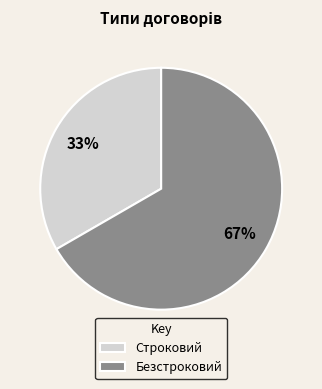

True or false: Строковий accounts for 40% of the total.

False